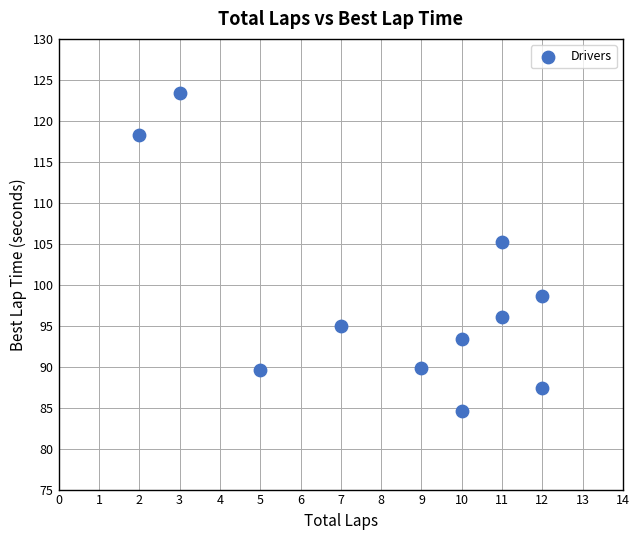

What Y value in the scatter plot is closest to 103?

105.2